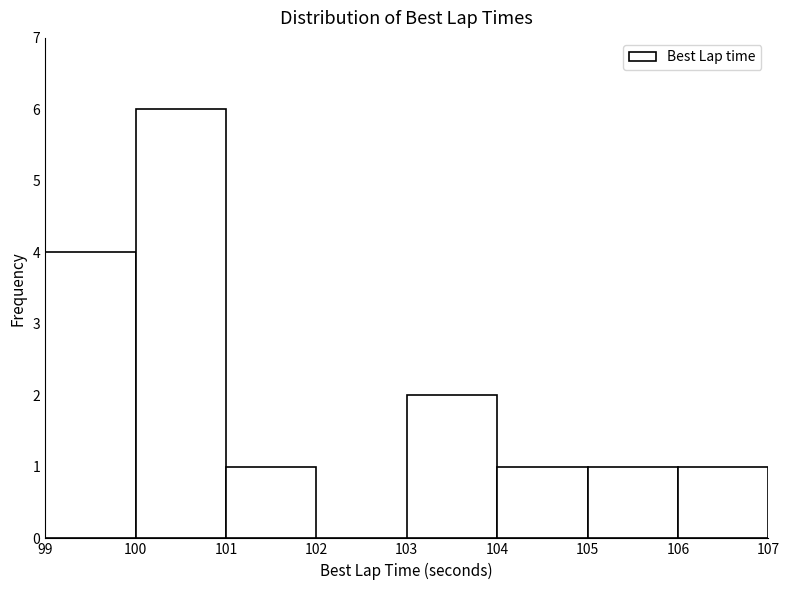

Reading left to right, transcribe this chart: for each bar, give the range it covers on the x-axis and its height. The values are not printed on the chart, so give them approximately, as read against the axis.

99 to 100: 4
100 to 101: 6
101 to 102: 1
102 to 103: 0
103 to 104: 2
104 to 105: 1
105 to 106: 1
106 to 107: 1